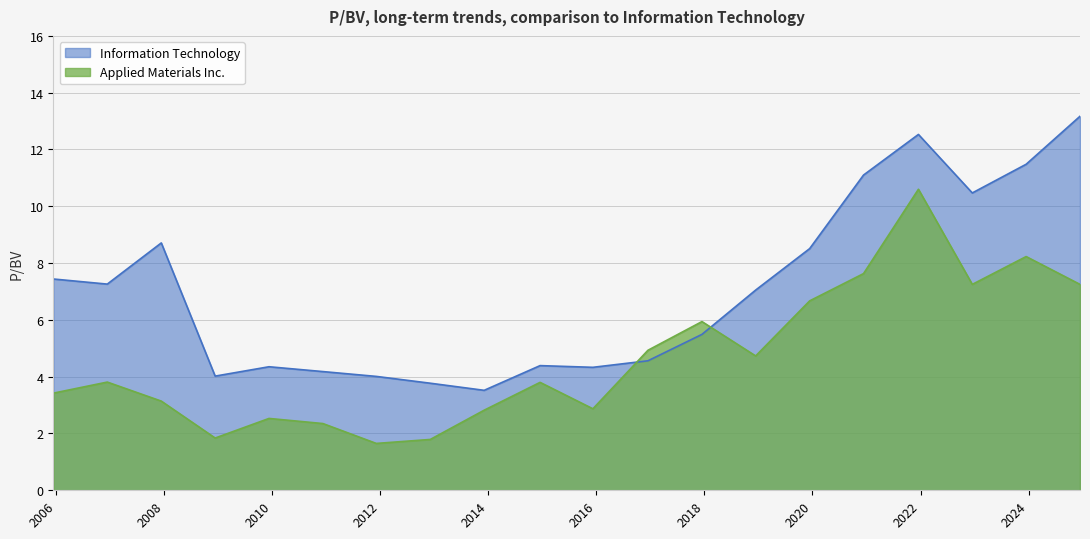

What is the label of the 20th point from the right?

2005-12-14